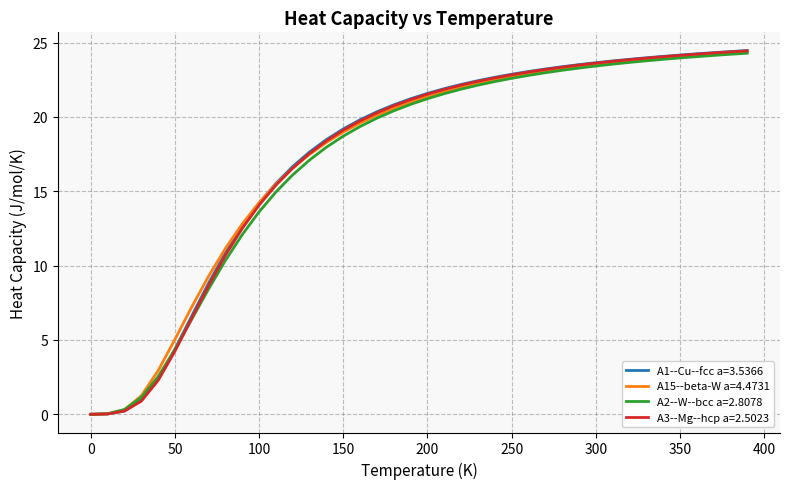

How many lines are shown in the chart?

4